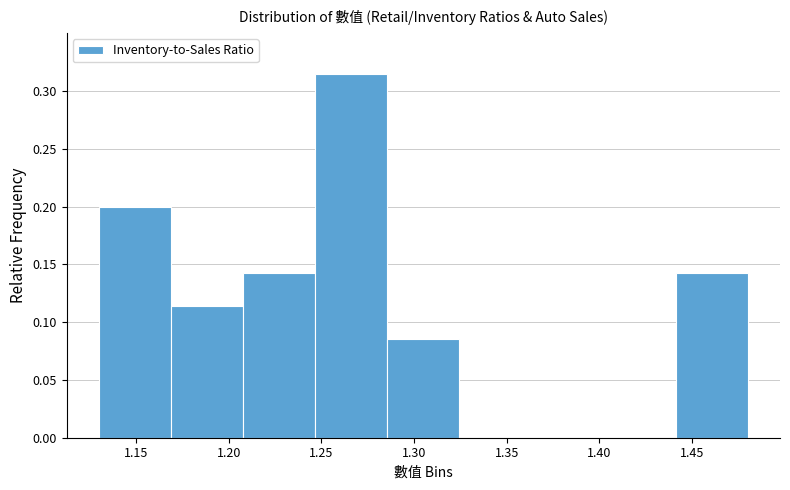

Over which range of the x-axis is the bar tallest?

1.245 to 1.285